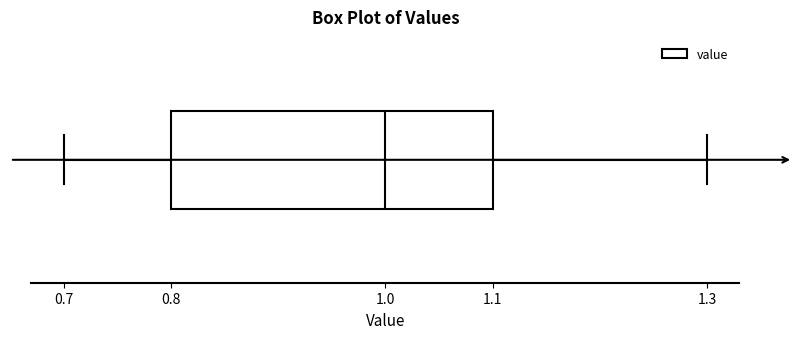

Read this box plot against the x-axis: the position of the median line, the range covered by the box, and the ends of both whiskers. The values are not printed on the chart, so give them approximately, as read against the axis.

median 1.0, box 0.8 to 1.1, whiskers 0.7 to 1.3